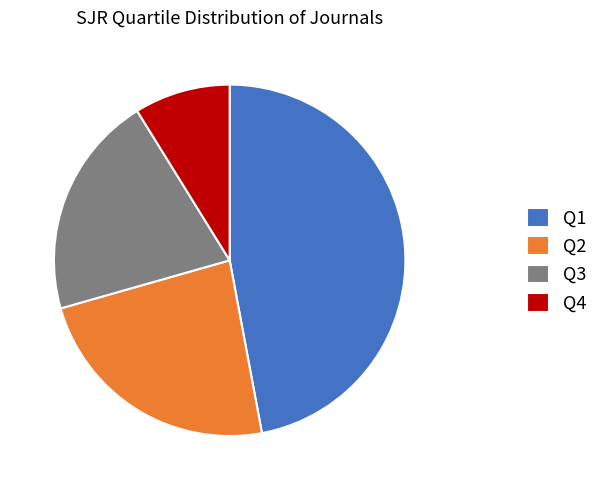

Do Q3 and Q4 together represent more than half of the pie?

No